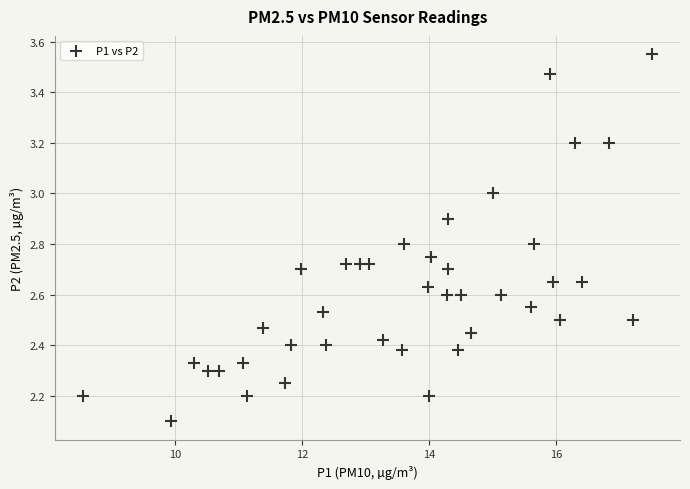

What Y value in the scatter plot is closest to 2?

2.1